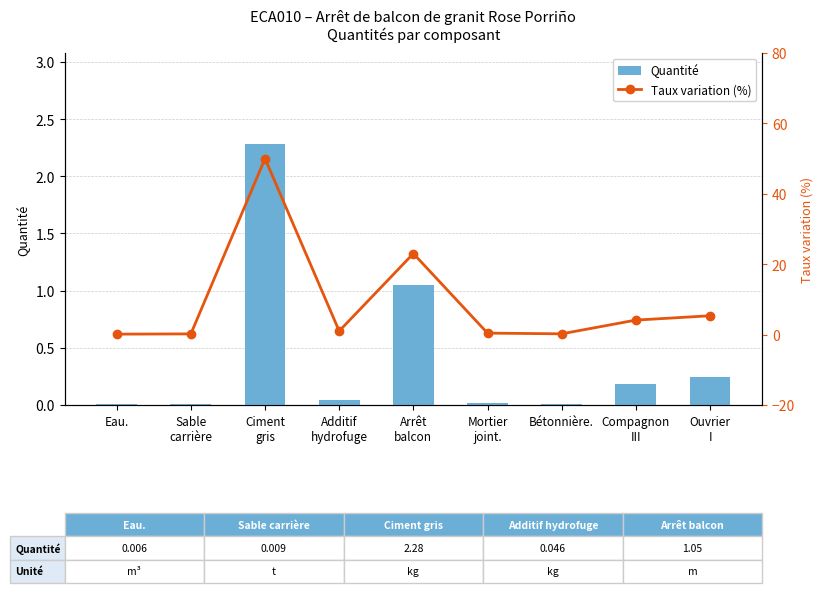

What is the sum of the Quantité values at Ciment
gris and Mortier
joint.?

2.3